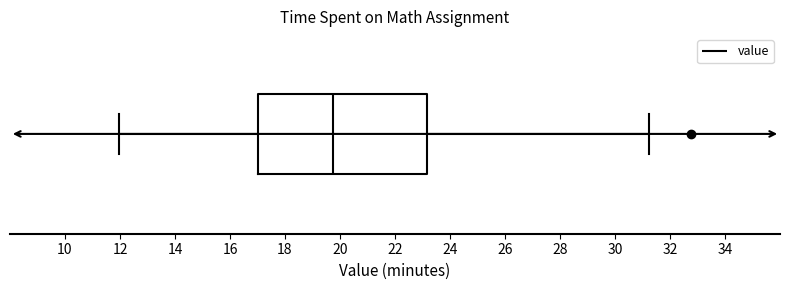

Read this box plot against the x-axis: the position of the median line, the range covered by the box, and the ends of both whiskers. The values are not printed on the chart, so give them approximately, as read against the axis.

median 19.8, box 17.0 to 23.2, whiskers 12.0 to 31.2